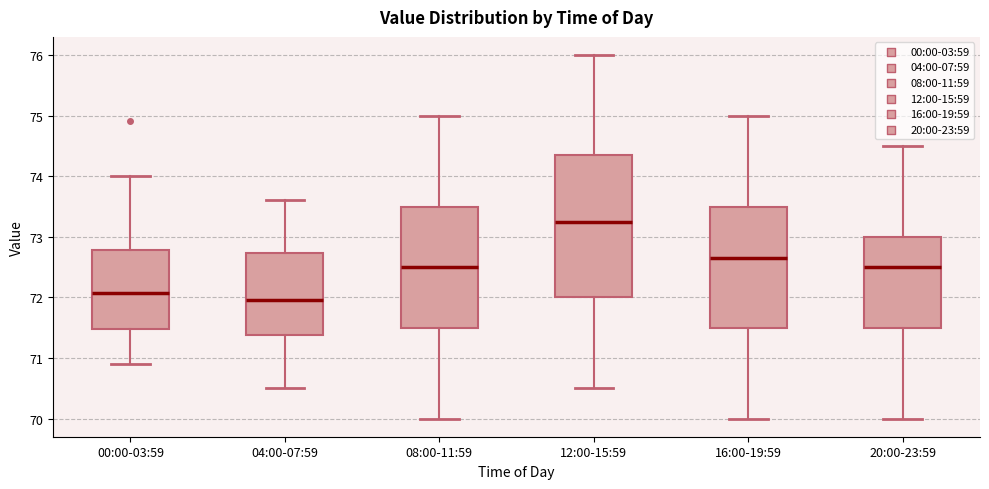

Reading left to right, read every box against the y-axis: the position of its median line, the range the box covers, and the ends of its whiskers. The values are not printed on the chart, so give them approximately, as read against the axis.

00:00-03:59: median 72.1, box 71.5 to 72.8, whiskers 70.9 to 74.0
04:00-07:59: median 72.0, box 71.4 to 72.7, whiskers 70.5 to 73.6
08:00-11:59: median 72.5, box 71.5 to 73.5, whiskers 70.0 to 75.0
12:00-15:59: median 73.3, box 72.0 to 74.4, whiskers 70.5 to 76.0
16:00-19:59: median 72.7, box 71.5 to 73.5, whiskers 70.0 to 75.0
20:00-23:59: median 72.5, box 71.5 to 73.0, whiskers 70.0 to 74.5